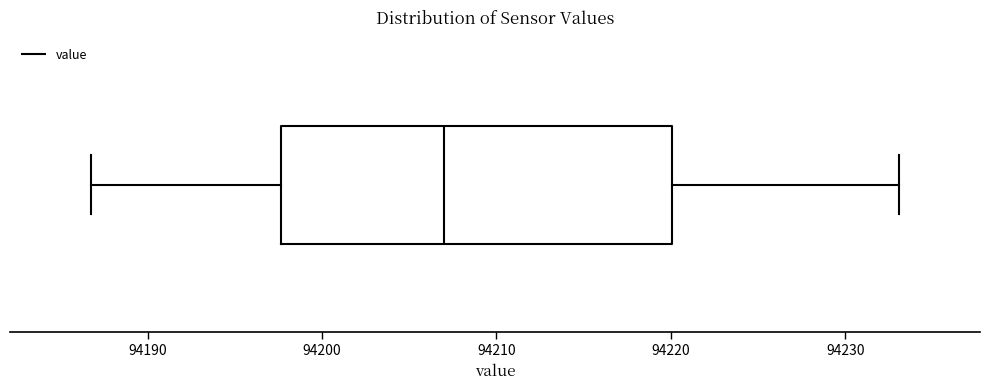

Where does the right whisker of the box end on the x-axis? The values are not printed on the chart, so give them approximately, as read against the axis.

94233